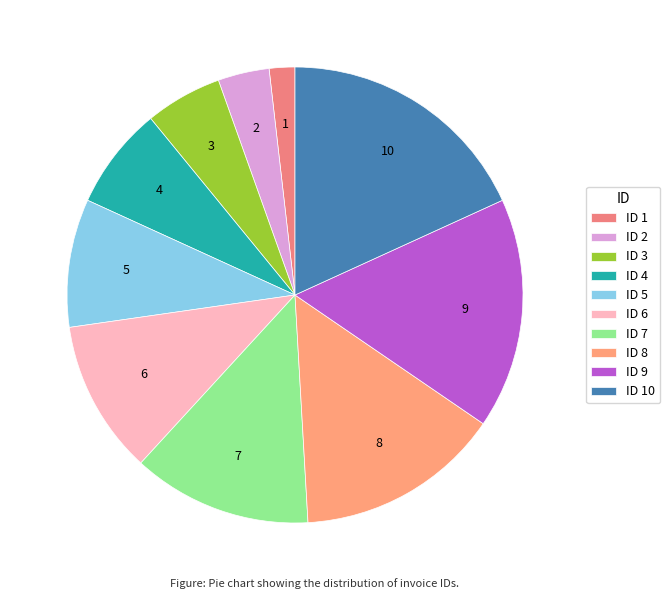

To the nearest percent, what is the difference between the largest and smallest slice percentages?

16%